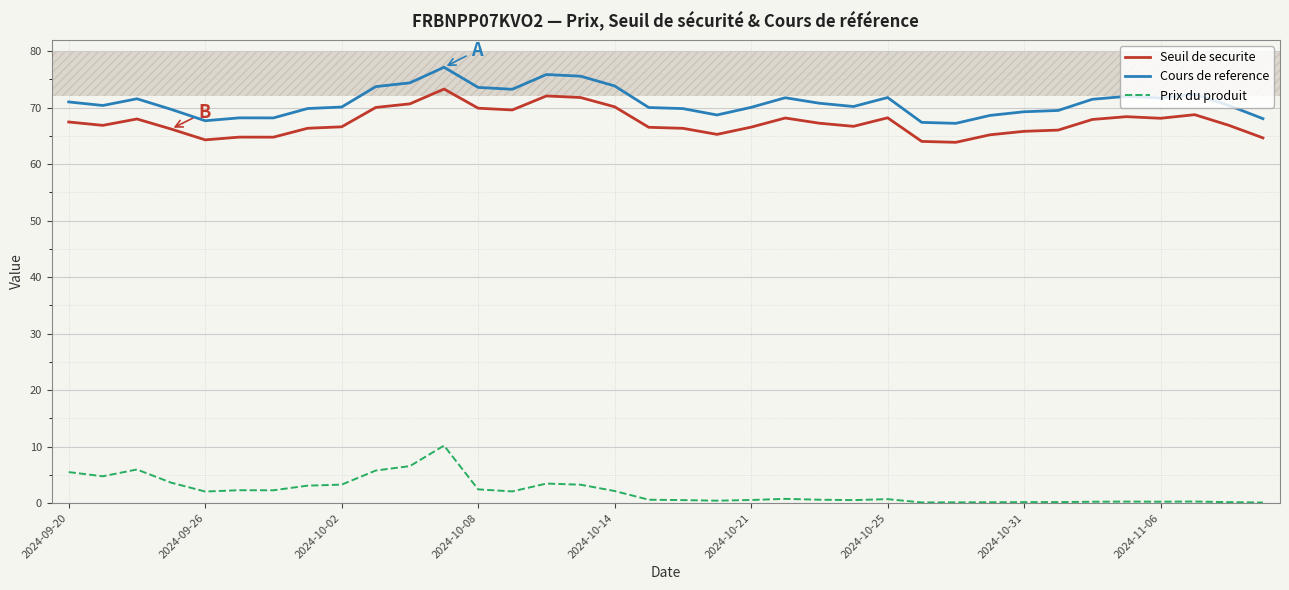

True or false: Cours de reference and Seuil de securite intersect in this chart.

False